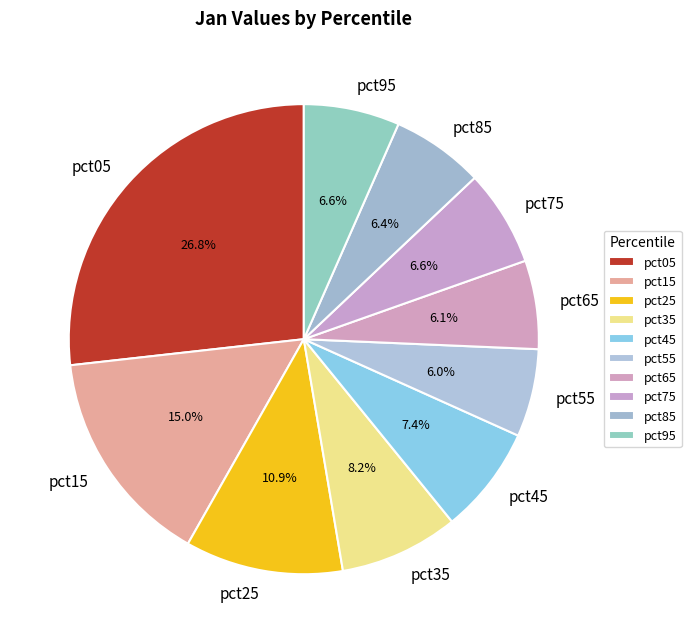

How many segments does this pie chart have?

10